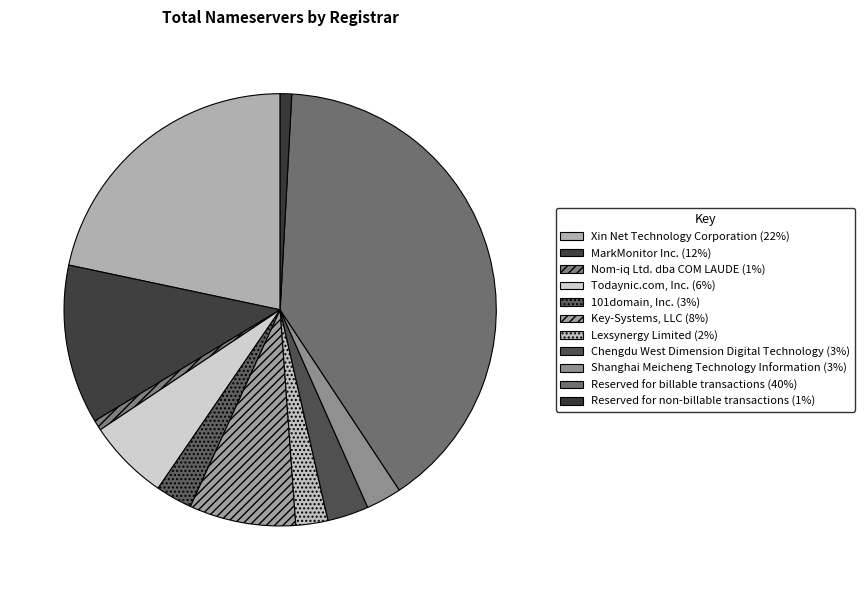

To the nearest percent, what is the difference between the Key-Systems, LLC and Shanghai Meicheng Technology Information slice percentages?

5%